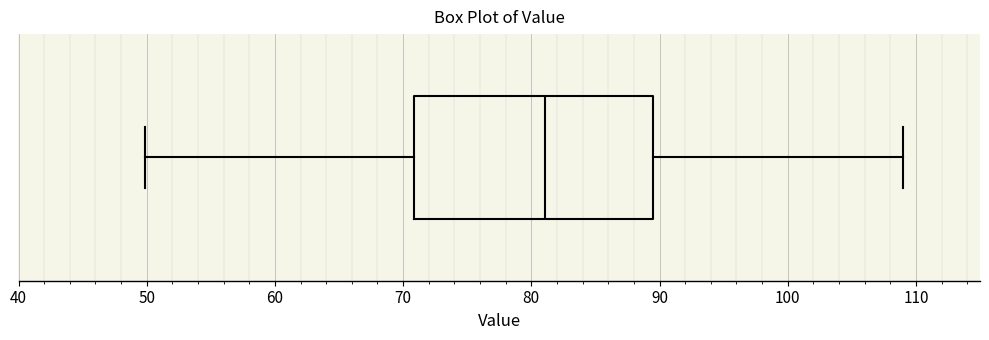

Where does the right whisker of the box end on the x-axis? The values are not printed on the chart, so give them approximately, as read against the axis.

109